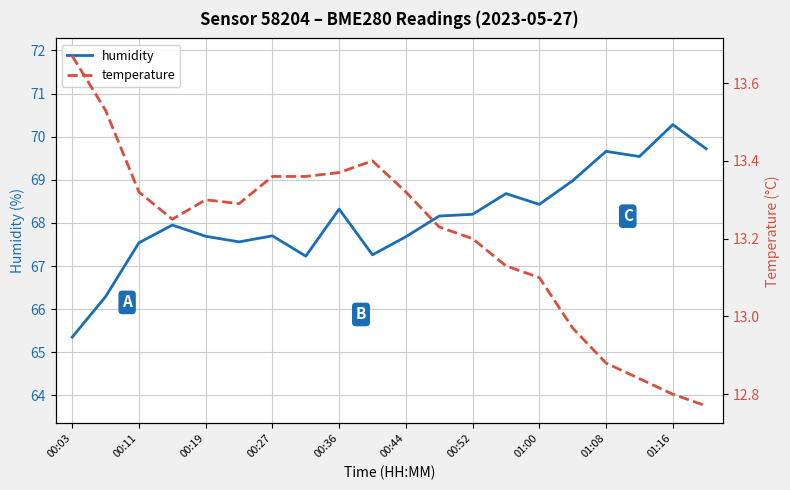

What is the sum of all temperature values?

264.1